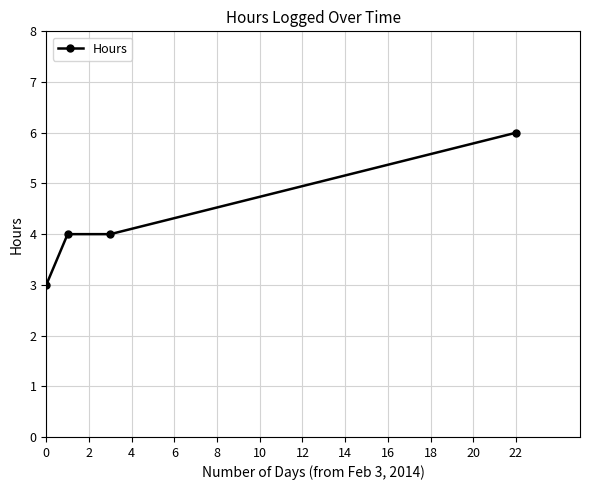

What is the value of the 3rd point from the left?

4